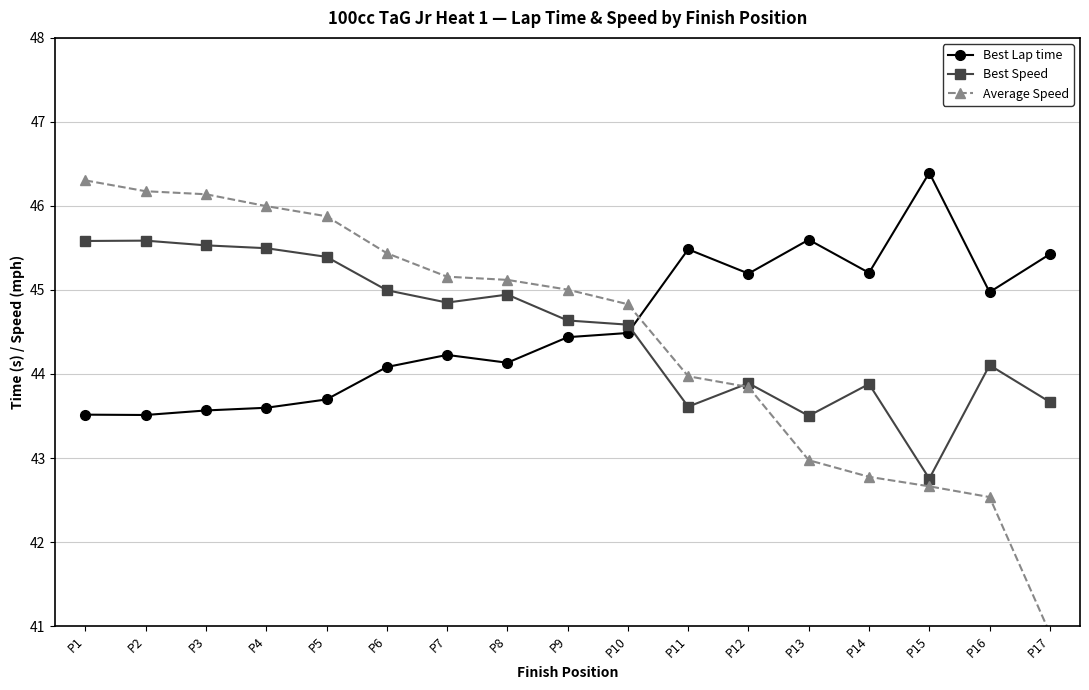

Where do Average Speed and Best Speed first cross each other?

P11 and P12